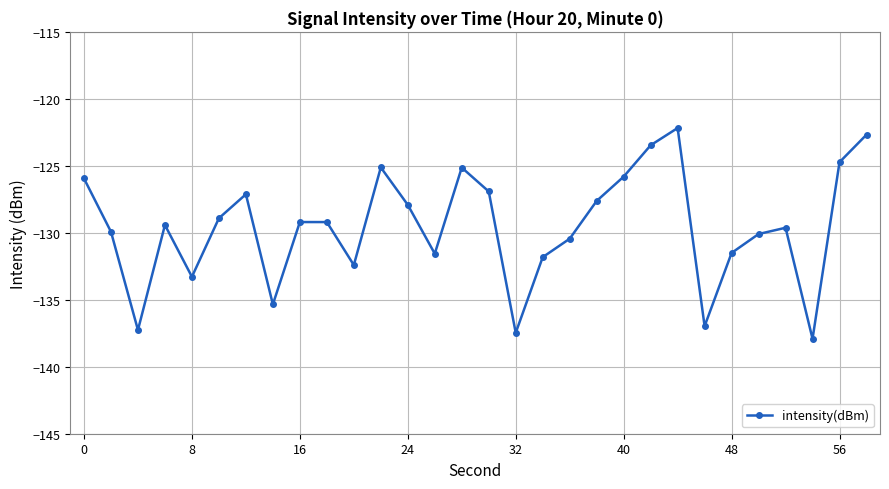

What is the sum of all values?

-3887.0